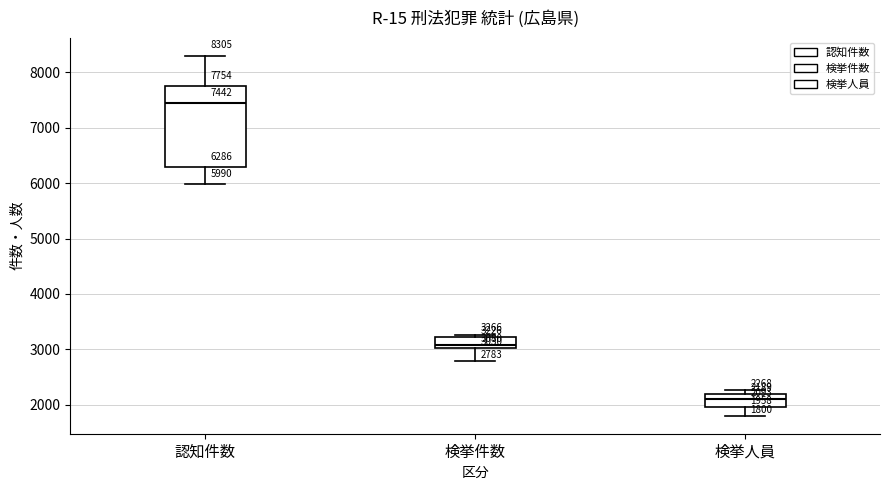

Which box is the tallest, from its lower edge to its upper edge?

認知件数